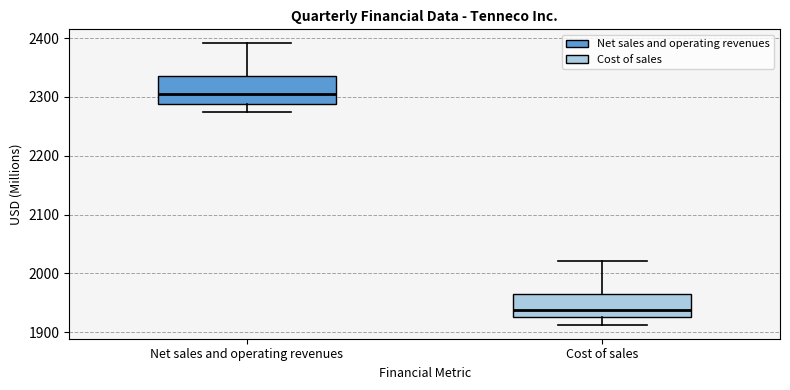

Reading left to right, read every box against the y-axis: the position of its median line, the range the box covers, and the ends of its whiskers. The values are not printed on the chart, so give them approximately, as read against the axis.

Net sales and operating revenues: median 2300, box 2290 to 2340, whiskers 2270 to 2390
Cost of sales: median 1940, box 1930 to 1970, whiskers 1910 to 2020